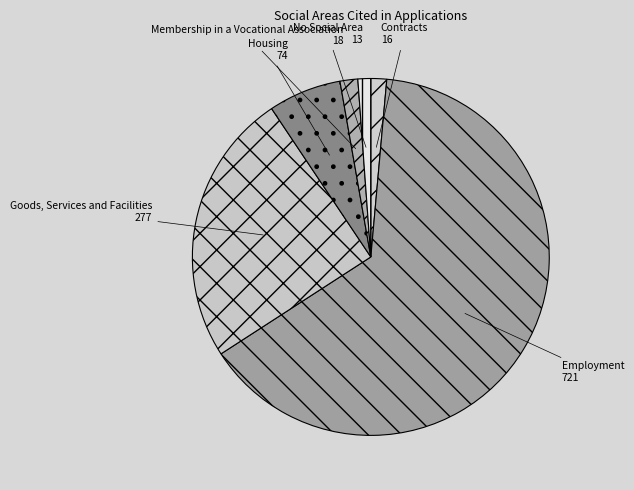

What is the ratio of the value at Housing to the value at Goods, Services and Facilities?

0.3